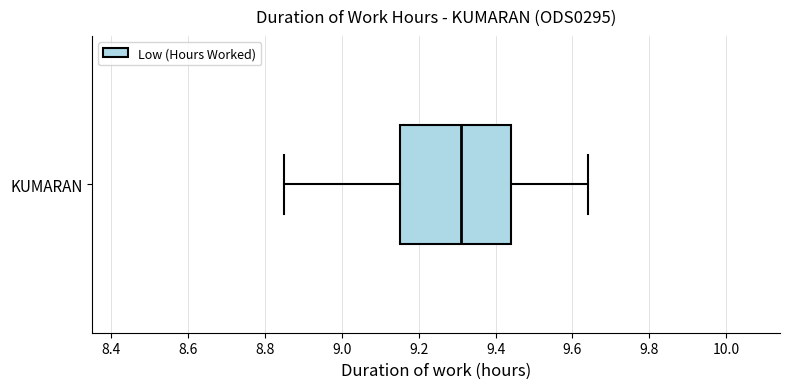

Where is the left edge of the box for KUMARAN on the x-axis? The values are not printed on the chart, so give them approximately, as read against the axis.

9.16